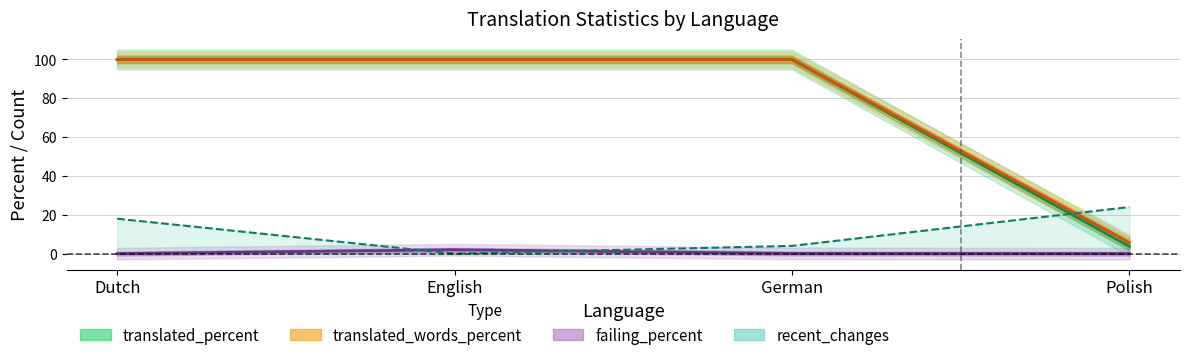

Reading left to right, transcribe all the data shown in this chart.

translated_percent: Dutch=100.0	English=100.0	German=100.0	Polish=3.7
translated_words_percent: Dutch=100.0	English=100.0	German=100.0	Polish=5.7
failing_percent: Dutch=0.0	English=2.0	German=0.1	Polish=0.0
recent_changes: Dutch=18.0	English=0.0	German=4.0	Polish=24.0